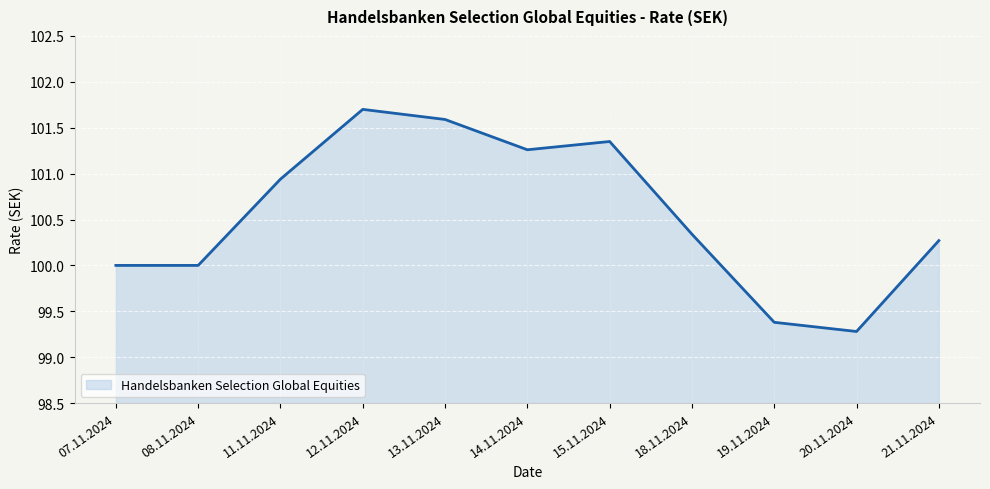

What is the change in value from 15.11.2024 to 21.11.2024?

-1.1